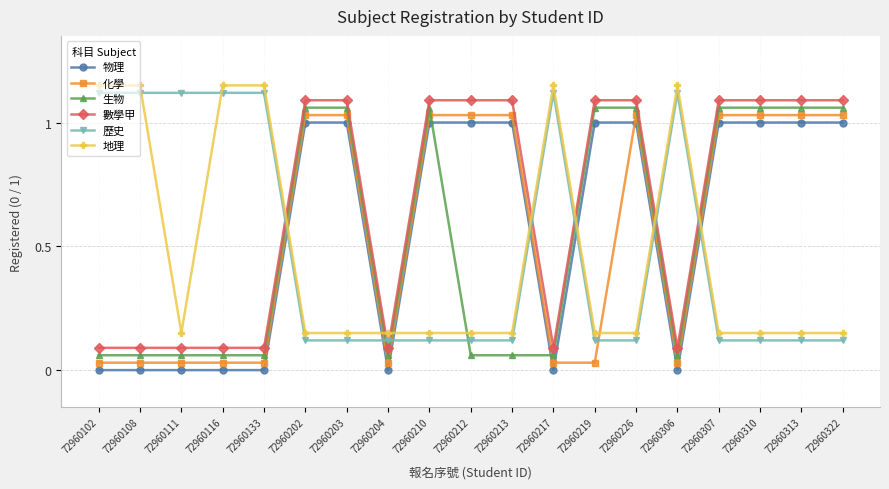

Between 72960213 and 72960307, which series saw the biggest shift?

生物